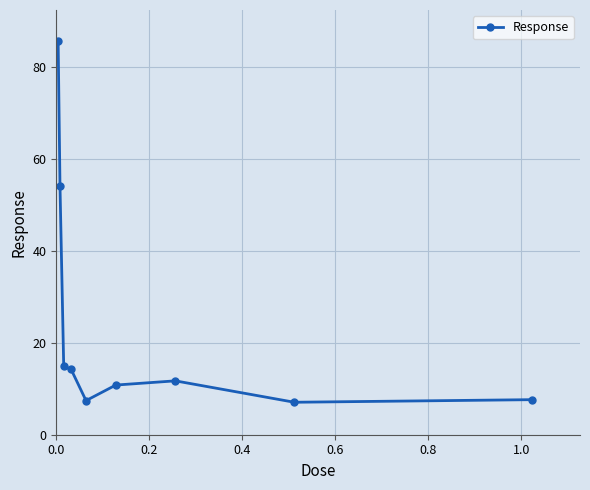

What is the average value?

23.7